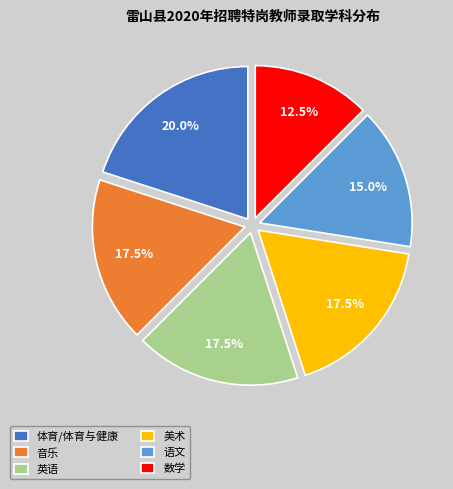

How many slices are in this pie chart?

6